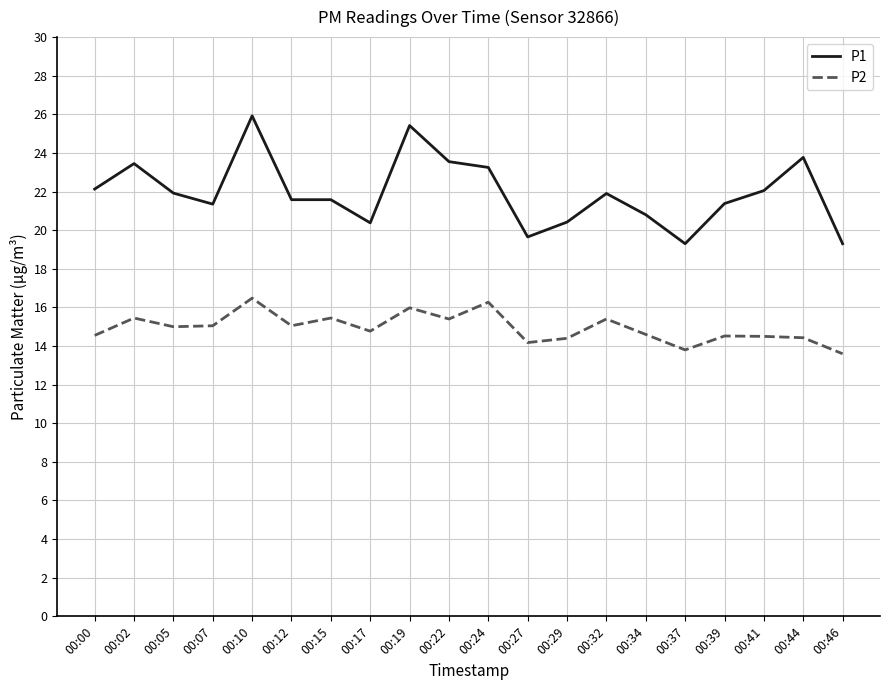

Where is the first local minimum for P1?

00:07